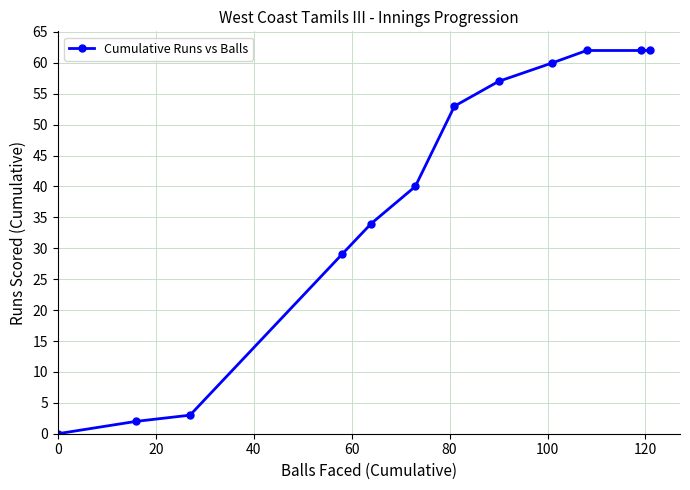

What is the sum of all values?

464